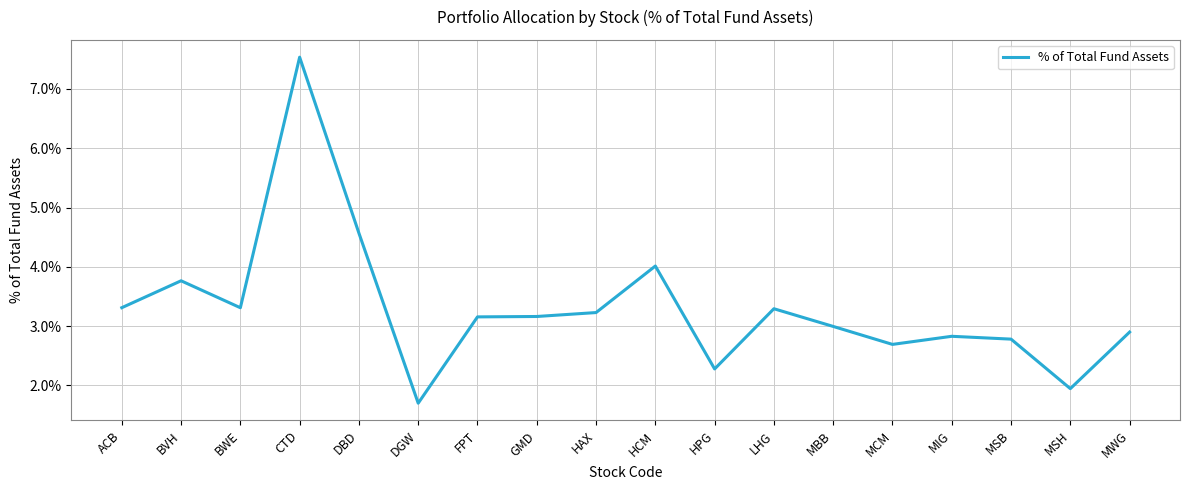

Does the chart display data point markers on the line(s)?

No